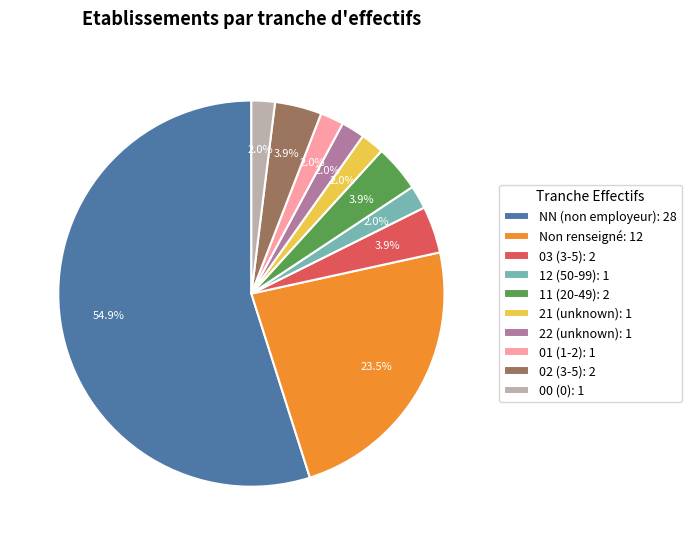

To the nearest percent, what is the difference between the largest and smallest slice percentages?

53%